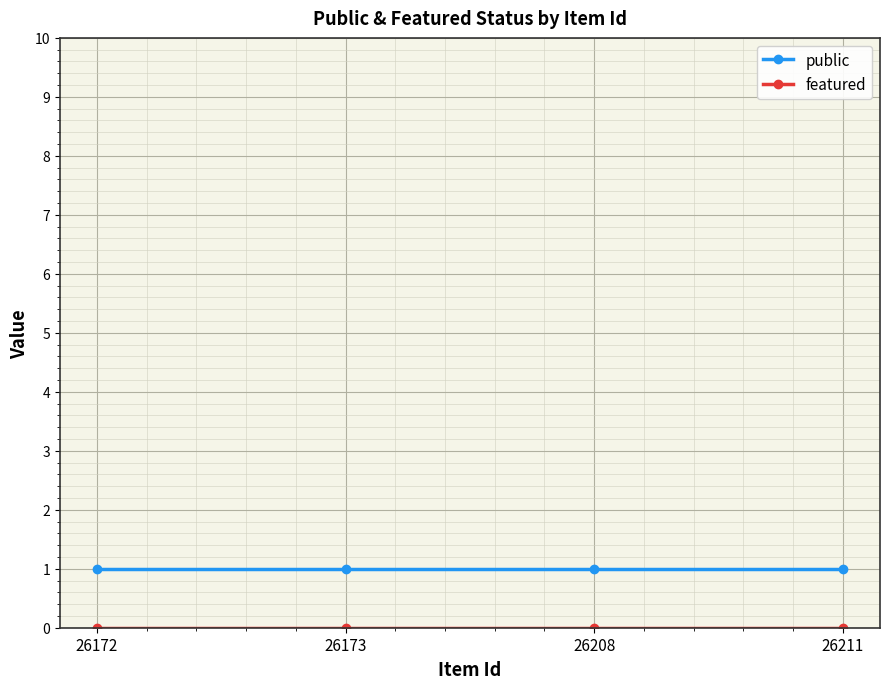

What is the value of the public point at the 3rd from the left?

1